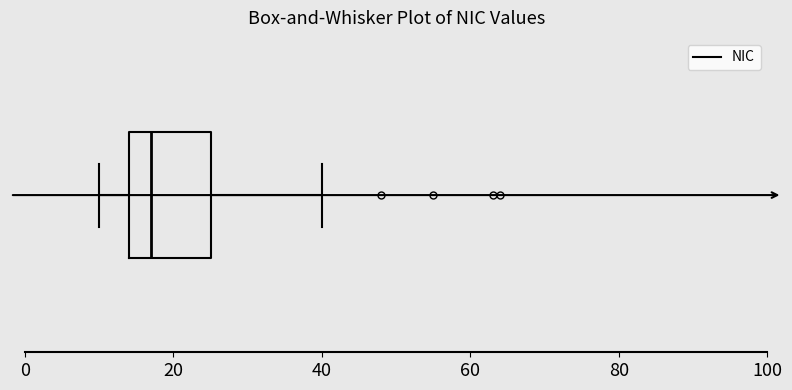

Transcribe this box plot: give where the median line is, the range the box spans, and where the two whiskers end, as read against the x-axis. The values are not printed on the chart, so give them approximately, as read against the axis.

median 18, box 14 to 26, whiskers 10 to 40